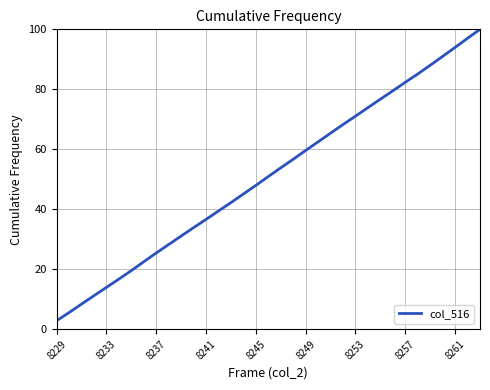

What is the difference between the maximum and minimum values?

97.2